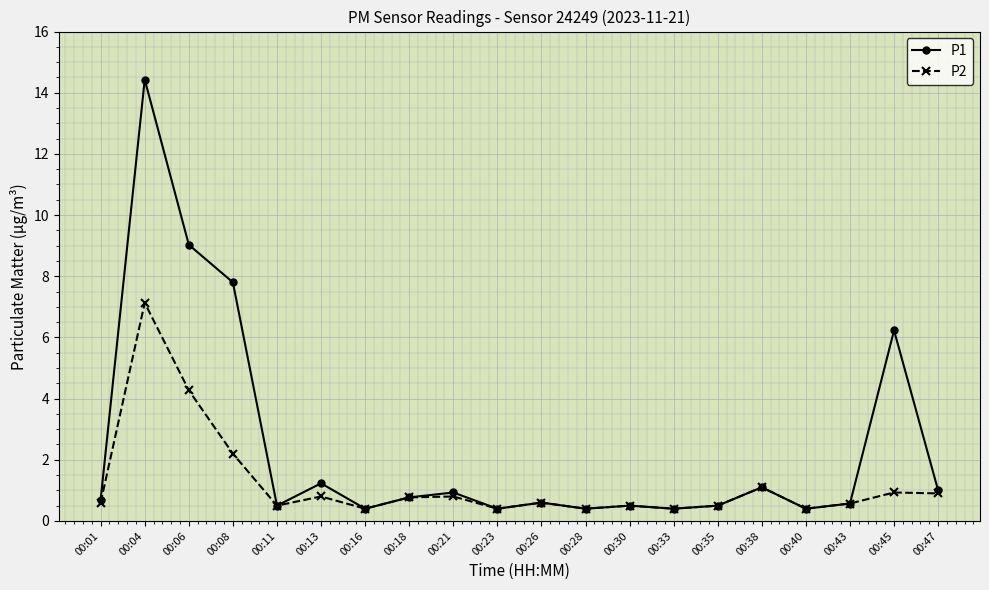

What are all the series names shown in the legend?

P1, P2